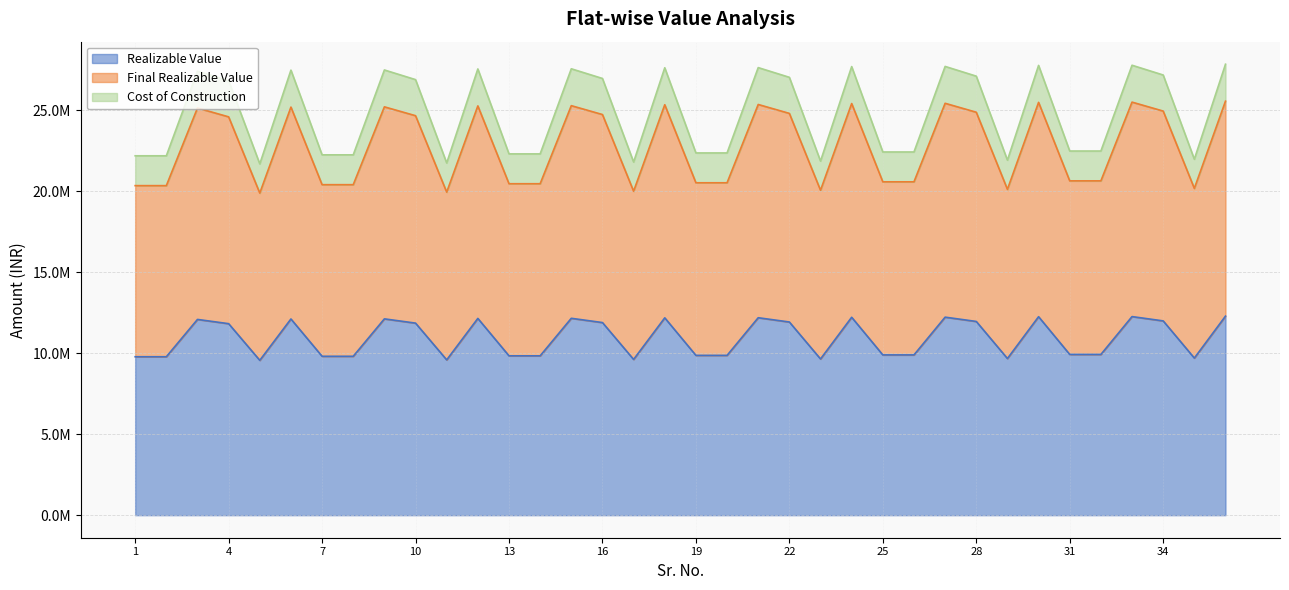

The Cost of Construction series shows 27495187 at 9. True or false?

True